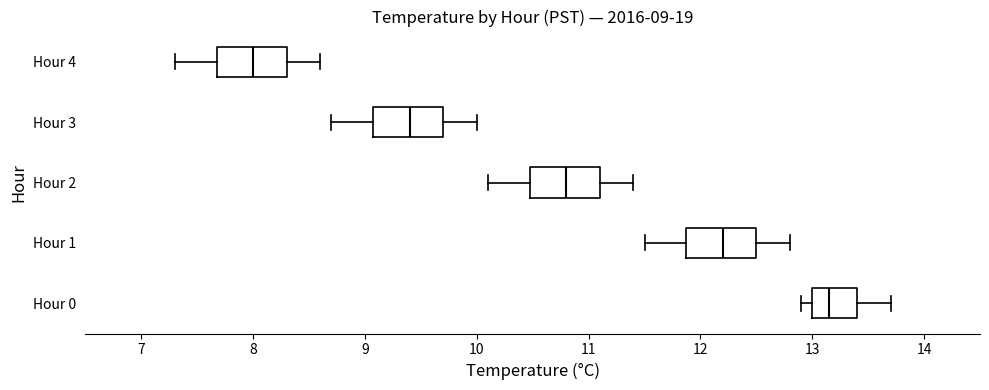

Which box's median line is the furthest to the right?

Hour 0